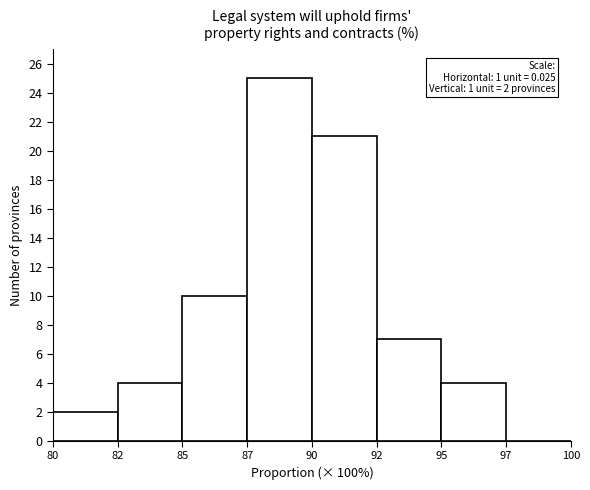

Reading left to right, extract all data points from this chart.

80=2	82=4	85=10	87=25	90=21	92=7	95=4	97=0